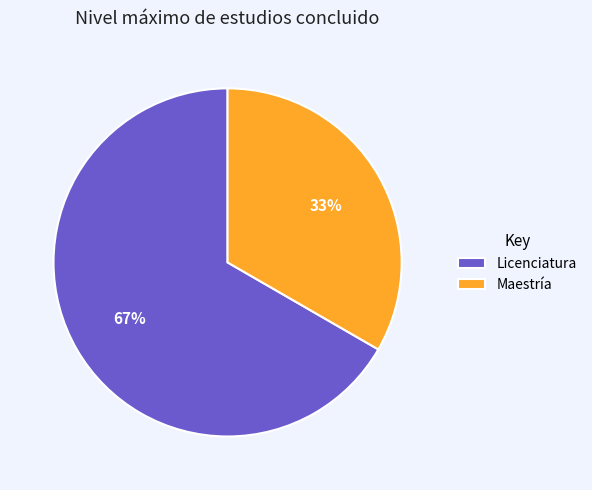

Do Maestría and Licenciatura together represent more than half of the pie?

Yes